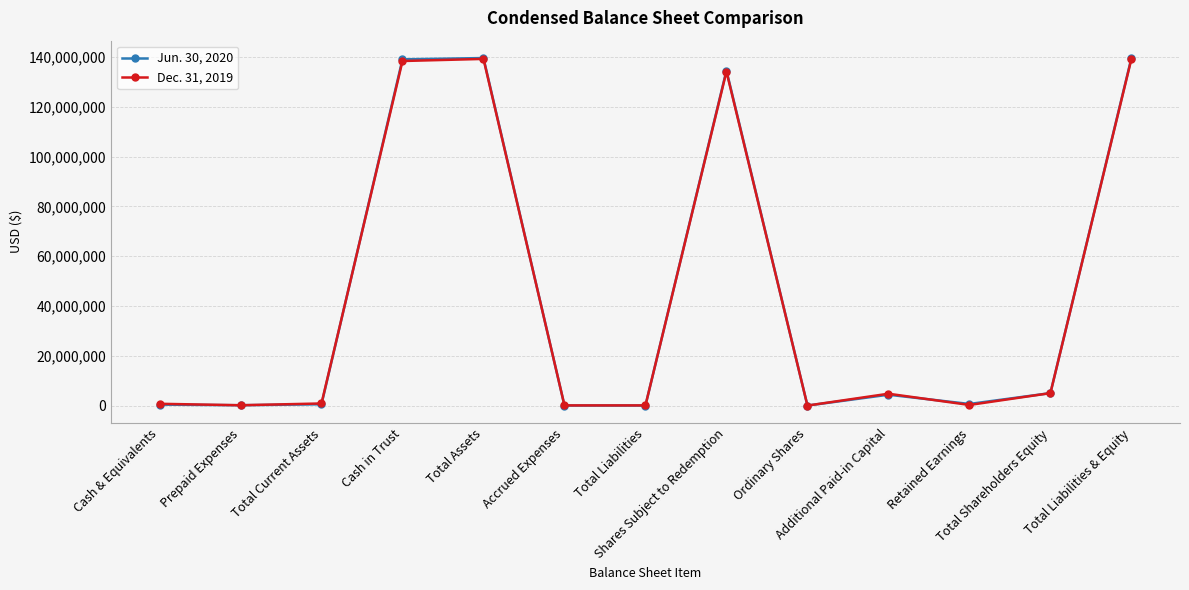

At how many categories does at least one series exceed 45629216?

4